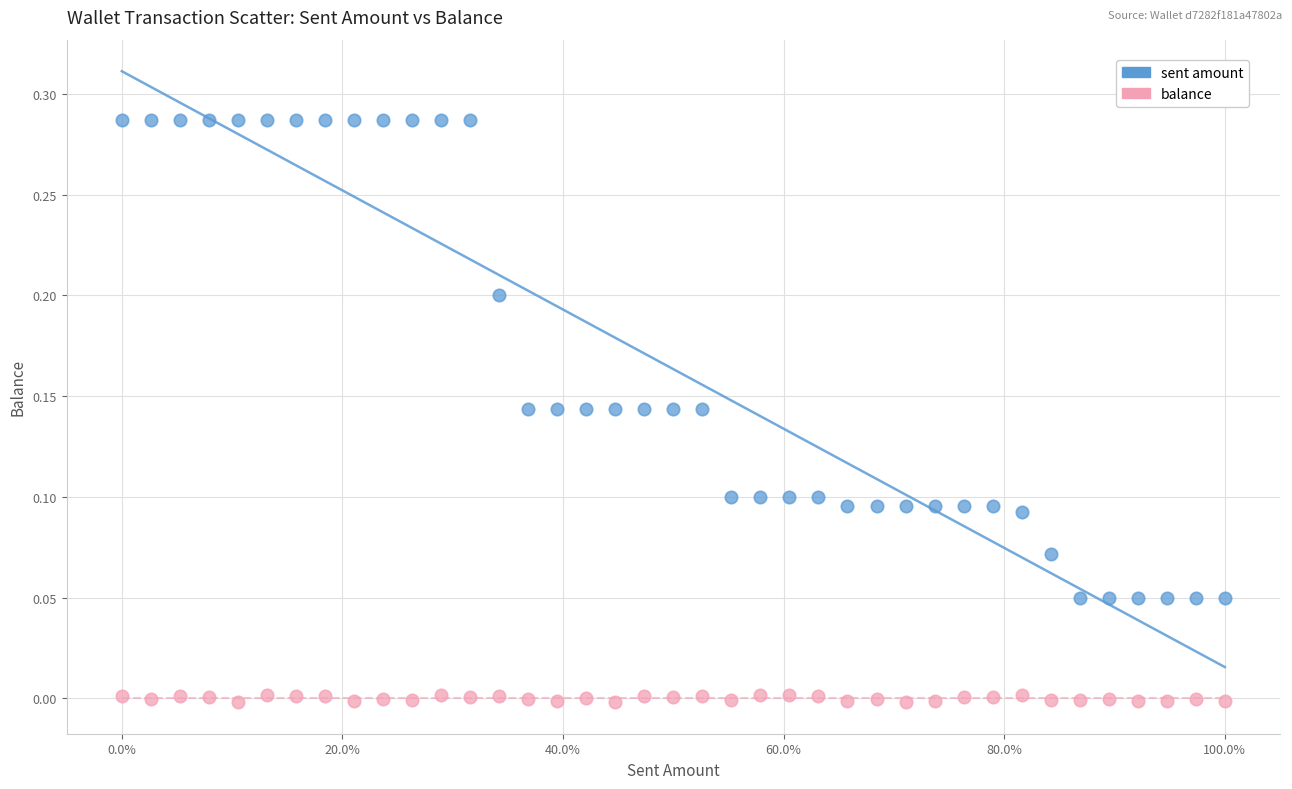

Which series reaches the maximum Y coordinate?

sent amount